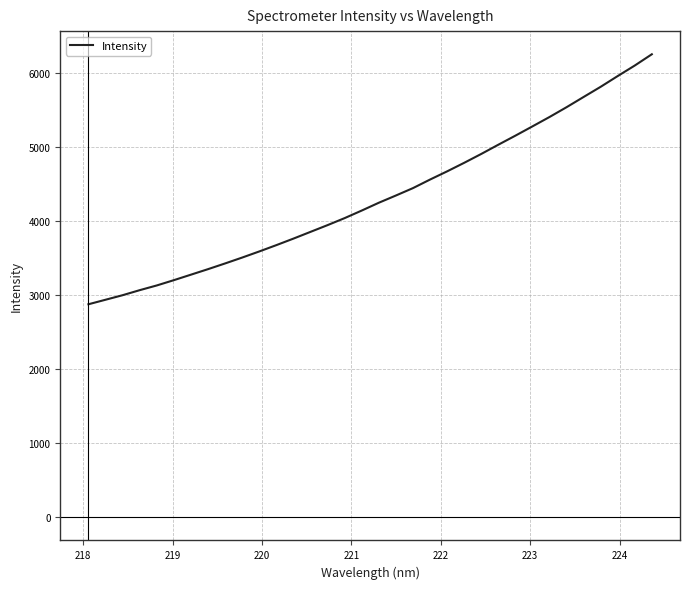

What is the maximum value shown in the chart?

6254.7